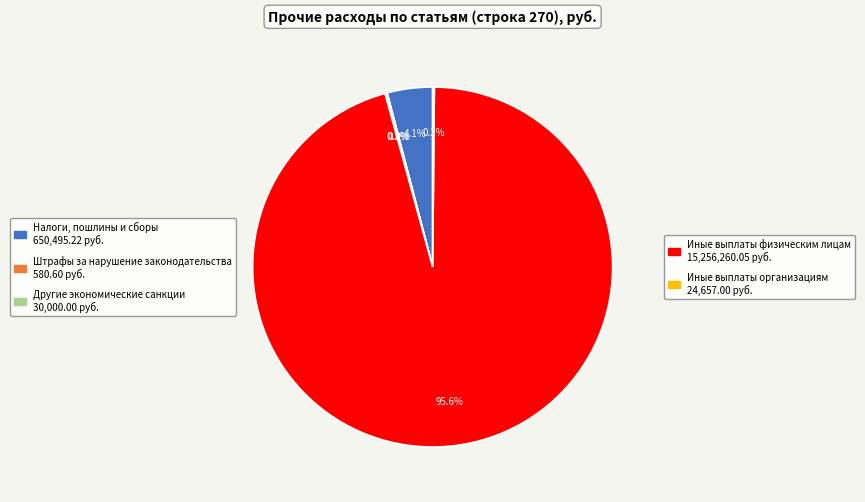

Does any single category account for the majority?

Yes